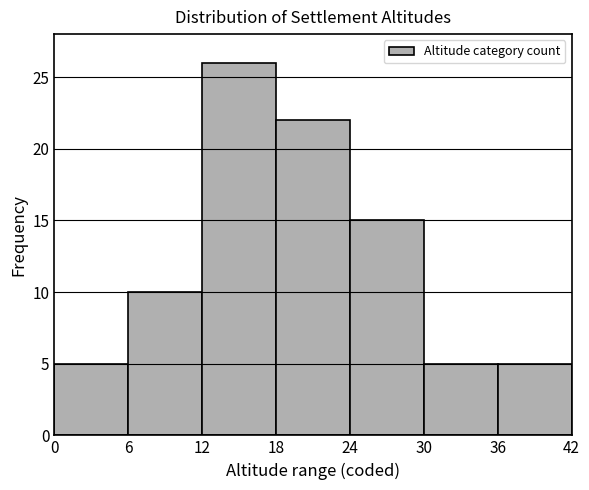

What is the height of the bar covering 0 to 6 on the x-axis? The values are not printed on the chart, so give them approximately, as read against the axis.

5